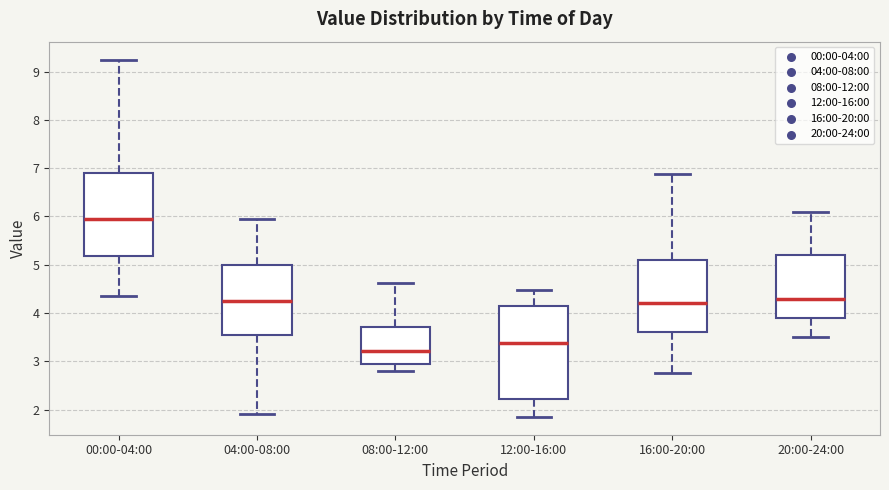

Reading left to right, read every box against the y-axis: the position of its median line, the range the box covers, and the ends of its whiskers. The values are not printed on the chart, so give them approximately, as read against the axis.

00:00-04:00: median 6.0, box 5.2 to 6.9, whiskers 4.4 to 9.3
04:00-08:00: median 4.3, box 3.6 to 5.0, whiskers 1.9 to 6.0
08:00-12:00: median 3.2, box 3.0 to 3.7, whiskers 2.8 to 4.6
12:00-16:00: median 3.4, box 2.2 to 4.2, whiskers 1.9 to 4.5
16:00-20:00: median 4.2, box 3.6 to 5.1, whiskers 2.8 to 6.9
20:00-24:00: median 4.3, box 3.9 to 5.2, whiskers 3.5 to 6.1